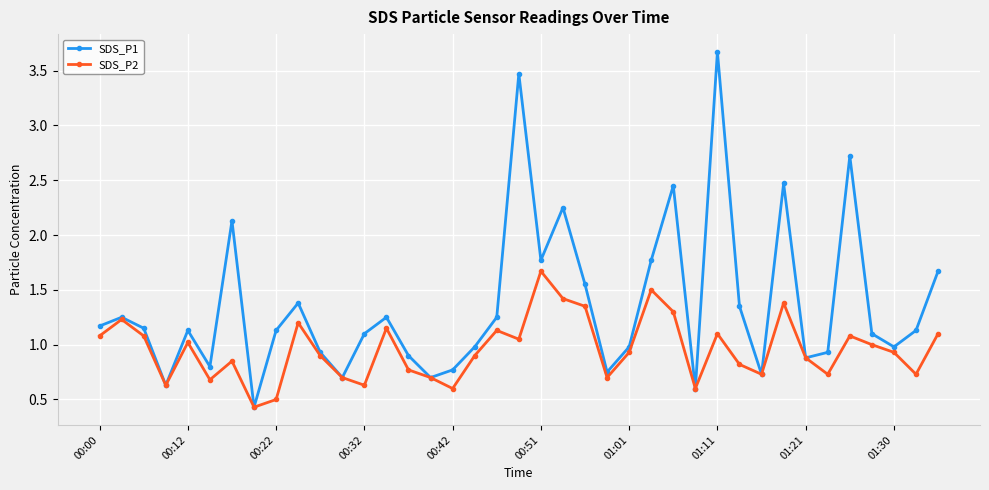

List the series in order of their overall mean, highest first.

SDS_P1, SDS_P2